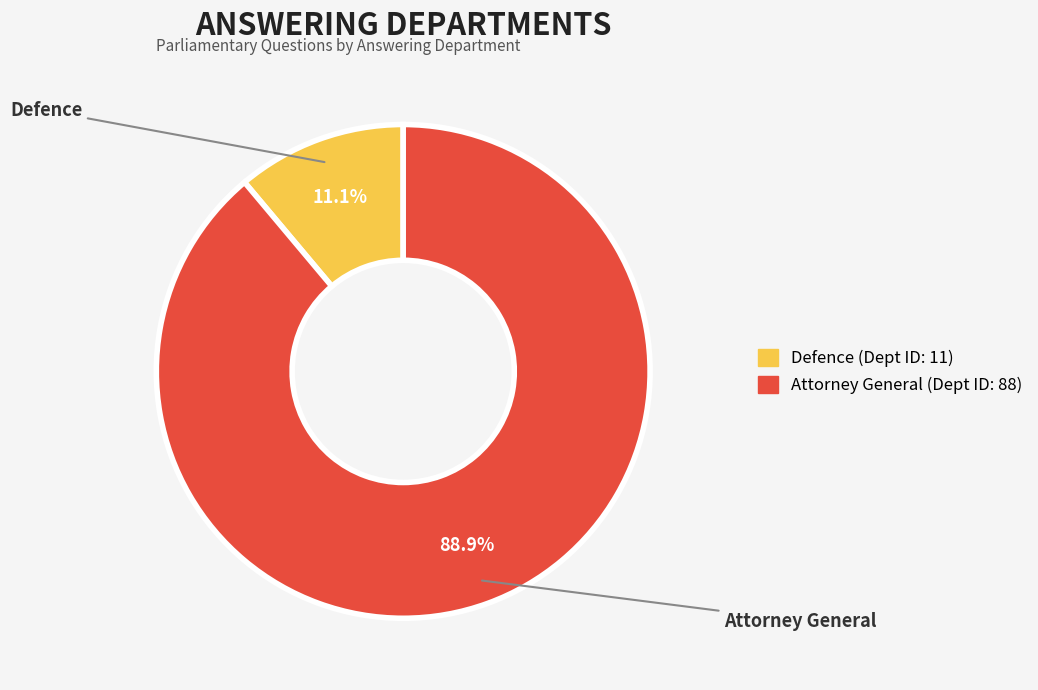

Is it true that Defence is 23% of the pie?

False